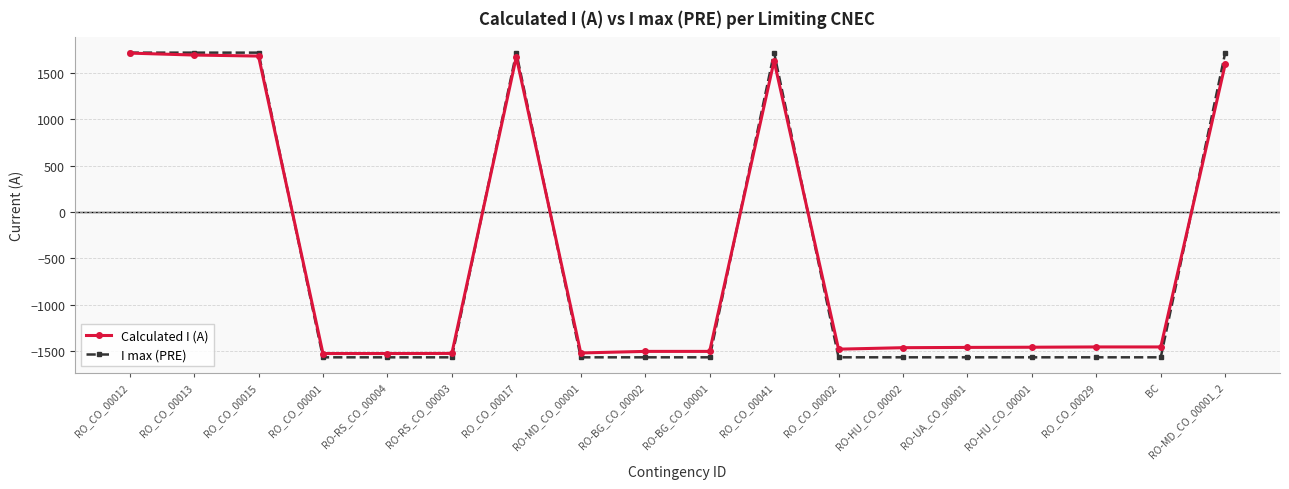

Which series changed the most between BC and RO-MD_CO_00001_2?

I max (PRE)